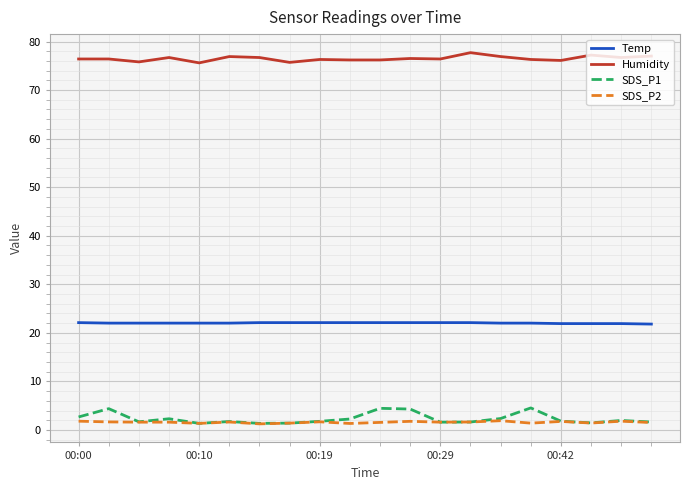

What is the maximum value shown in the chart?

77.7